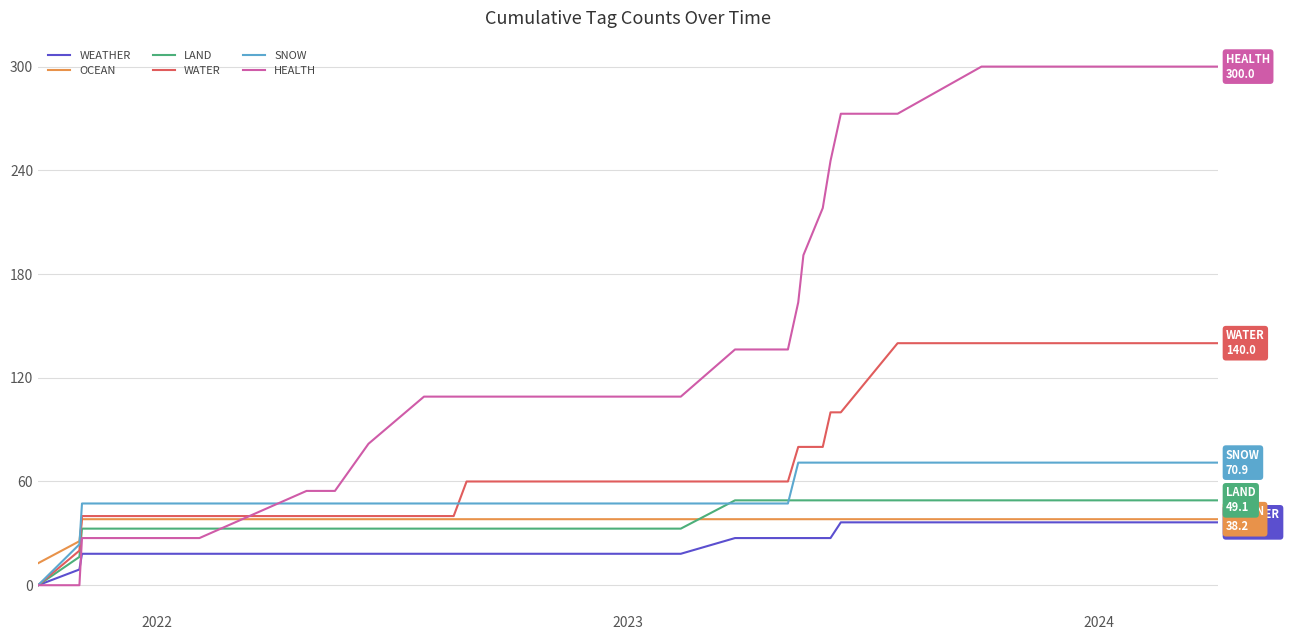

Rank the series by their maximum value, from highest to lowest.

HEALTH, WATER, SNOW, LAND, OCEAN, WEATHER